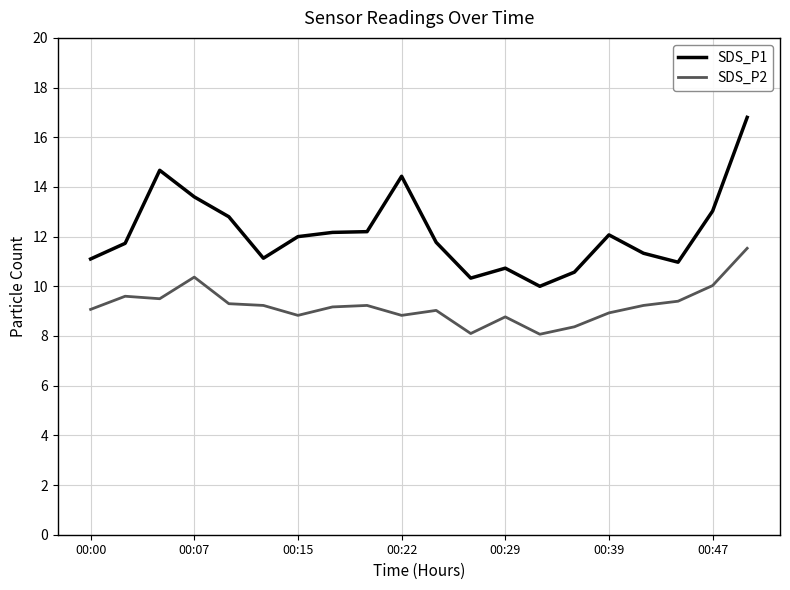

Which series has the largest total across all categories?

SDS_P1